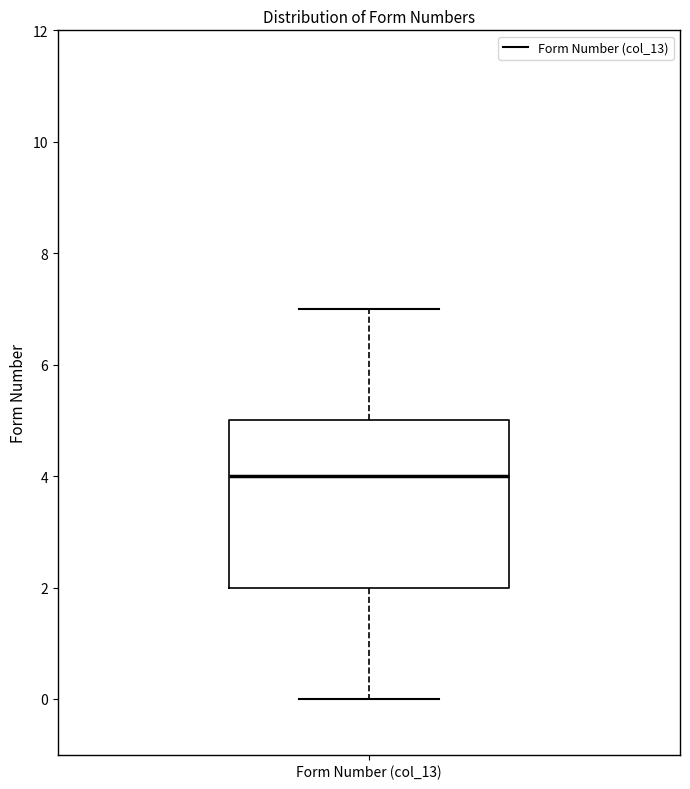

Transcribe this box plot: give where the median line is, the range the box spans, and where the two whiskers end, as read against the y-axis. The values are not printed on the chart, so give them approximately, as read against the axis.

median 4, box 2 to 5, whiskers 0 to 7